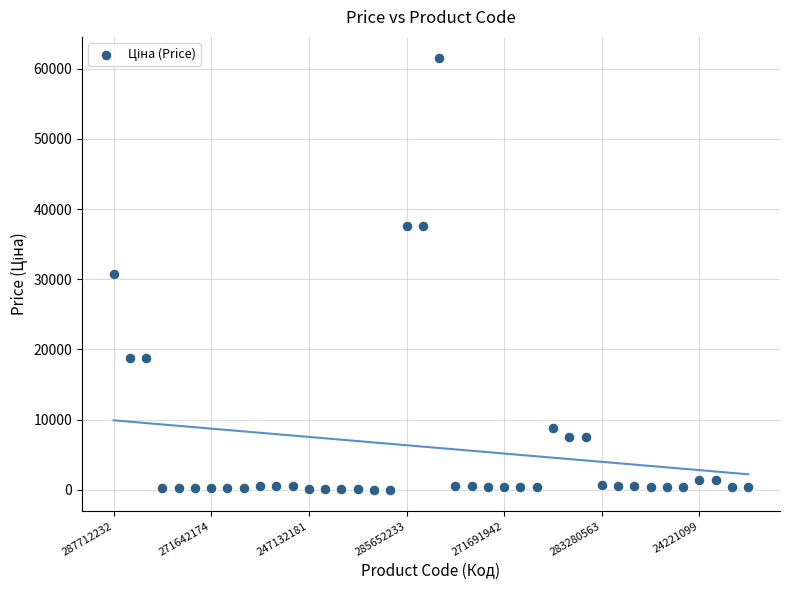

What is the range of Y values (max minus min)?

61377.2